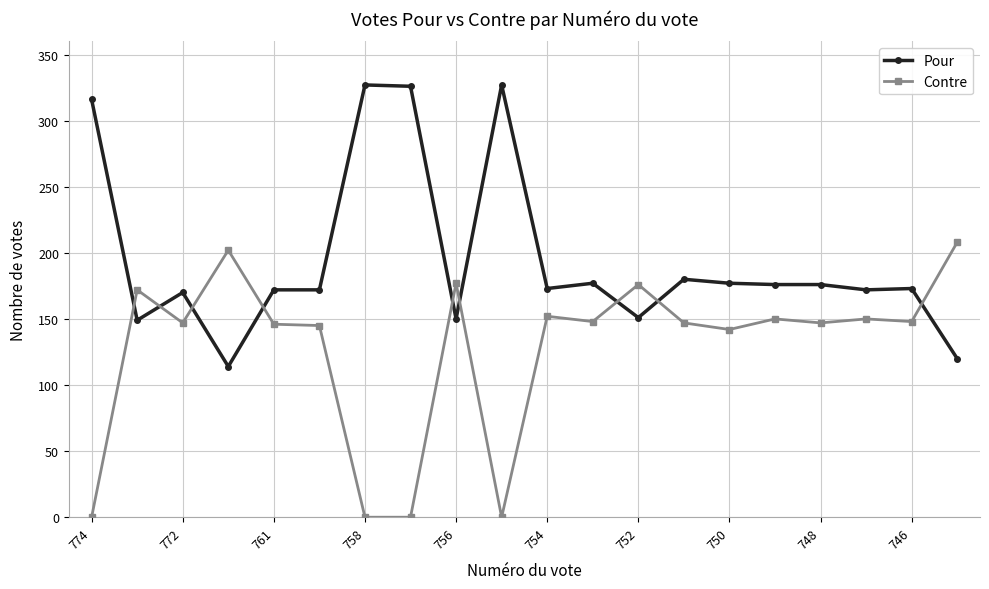

Which series has the largest total across all categories?

Pour